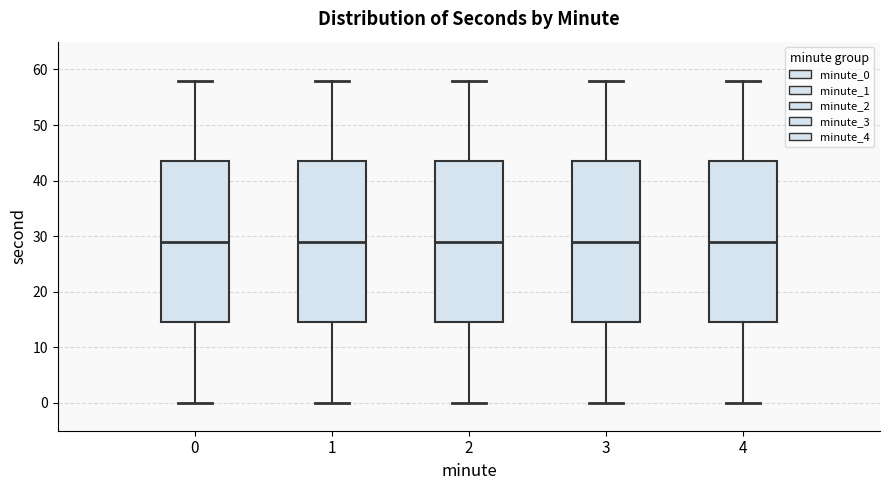

Reading left to right, read every box against the y-axis: the position of its median line, the range the box covers, and the ends of its whiskers. The values are not printed on the chart, so give them approximately, as read against the axis.

0: median 29, box 15 to 44, whiskers 0 to 58
1: median 29, box 15 to 44, whiskers 0 to 58
2: median 29, box 15 to 44, whiskers 0 to 58
3: median 29, box 15 to 44, whiskers 0 to 58
4: median 29, box 15 to 44, whiskers 0 to 58